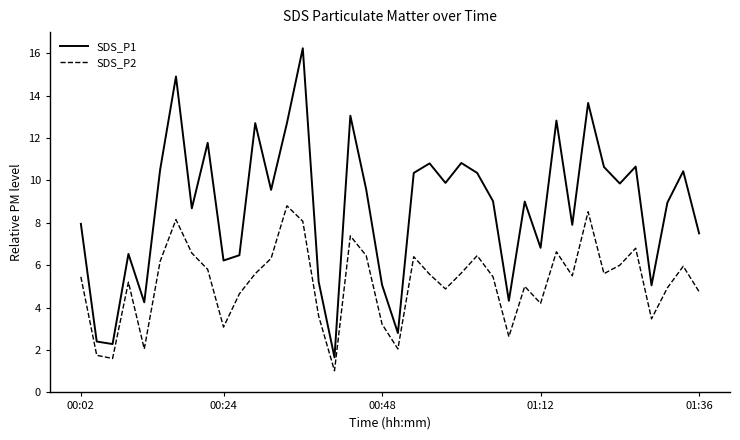

Which series has the largest total across all categories?

SDS_P1